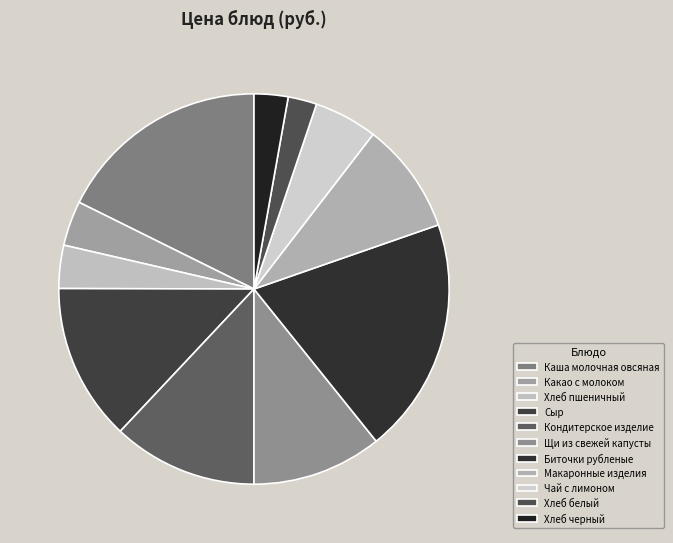

Combined, do Щи из свежей капусты and Биточки рубленые account for over 50%?

No